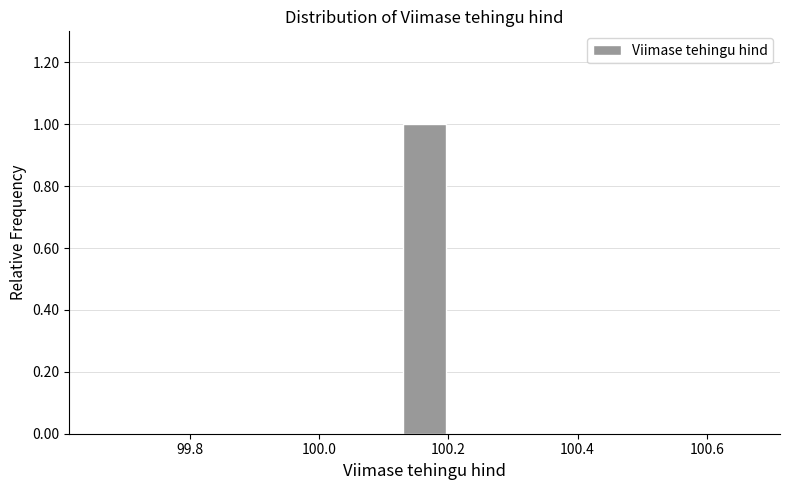

Read against the x-axis, roughly where is the centre of the tallest bar?

100.16